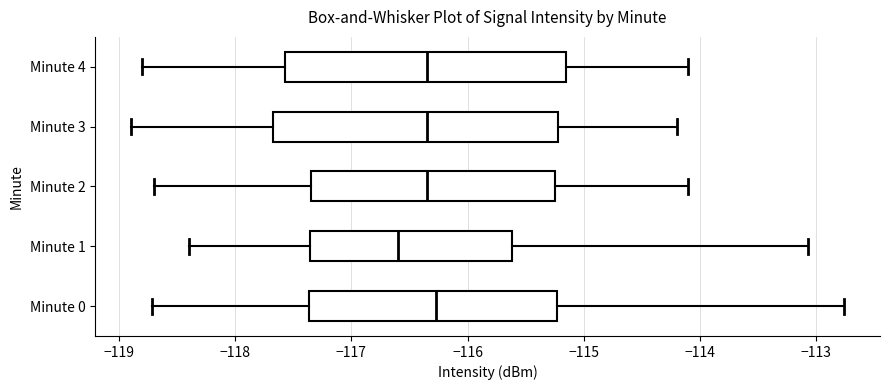

Reading bottom to top, read every box against the x-axis: the position of its median line, the range the box covers, and the ends of its whiskers. The values are not printed on the chart, so give them approximately, as read against the axis.

Minute 0: median -116.3, box -117.4 to -115.2, whiskers -118.7 to -112.8
Minute 1: median -116.6, box -117.4 to -115.6, whiskers -118.4 to -113.1
Minute 2: median -116.3, box -117.3 to -115.2, whiskers -118.7 to -114.1
Minute 3: median -116.3, box -117.7 to -115.2, whiskers -118.9 to -114.2
Minute 4: median -116.3, box -117.6 to -115.1, whiskers -118.8 to -114.1